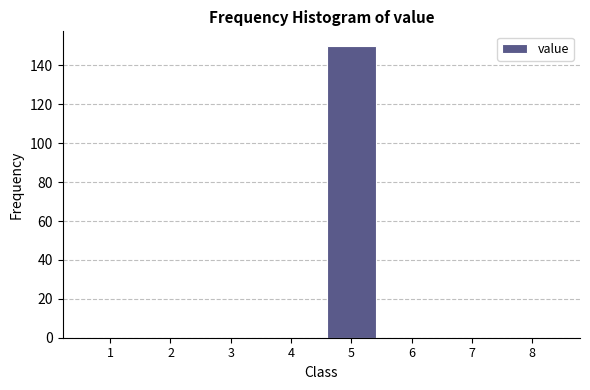

Reading left to right, transcribe all the data shown in this chart.

1=0	2=0	3=0	4=0	5=150	6=0	7=0	8=0